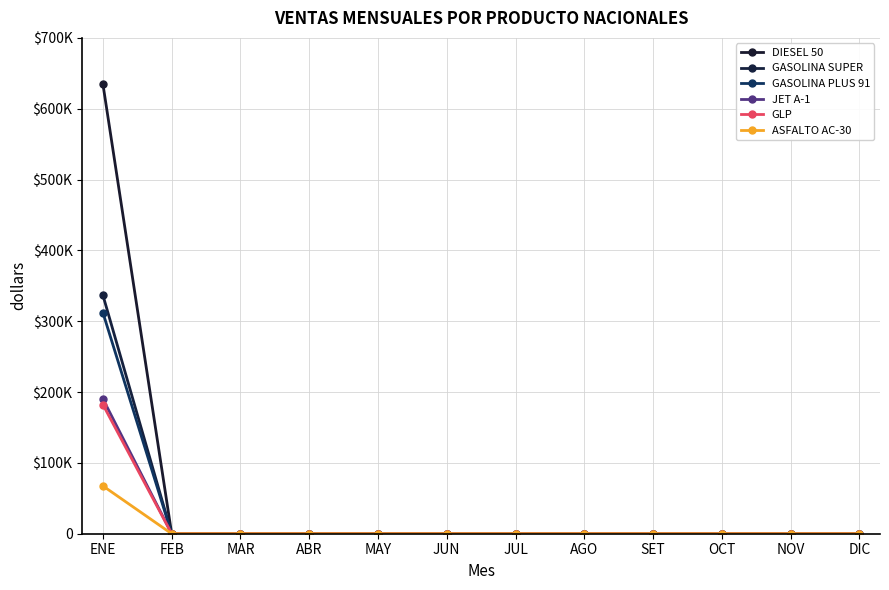

Is this an area chart (filled region under the line)?

No